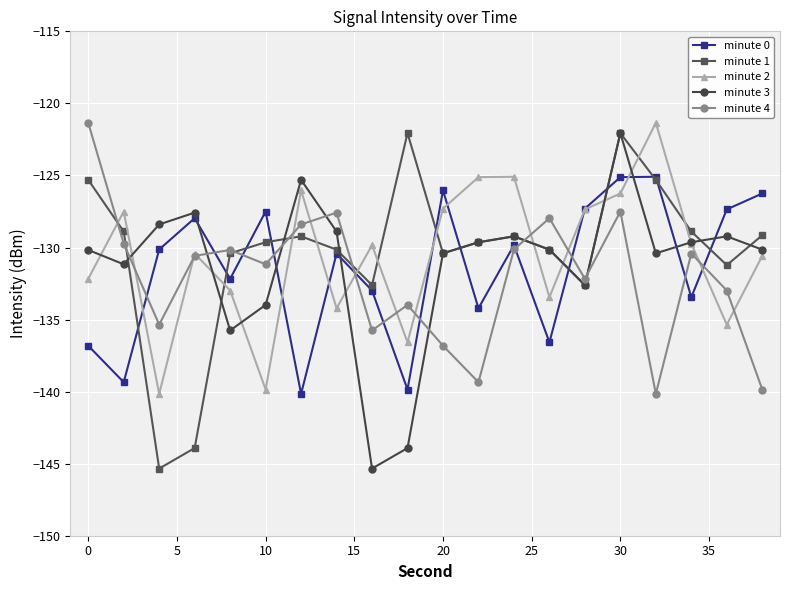

What is the maximum value shown in the chart?

-121.3